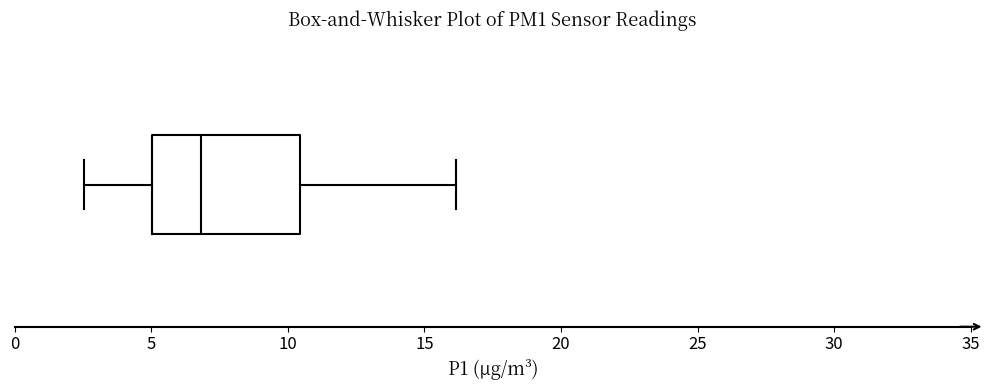

Transcribe this box plot: give where the median line is, the range the box spans, and where the two whiskers end, as read against the x-axis. The values are not printed on the chart, so give them approximately, as read against the axis.

median 7.0, box 5.0 to 10.5, whiskers 2.5 to 16.0